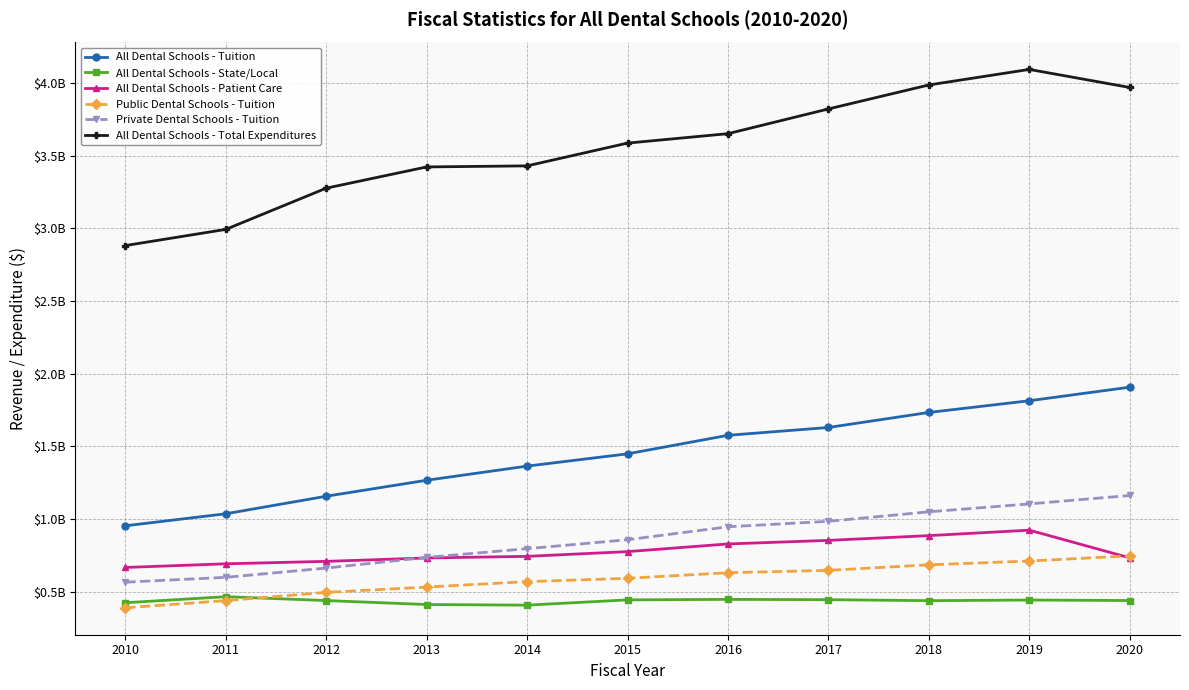

How many intersections are there between All Dental Schools - Patient Care and Public Dental Schools - Tuition?

1